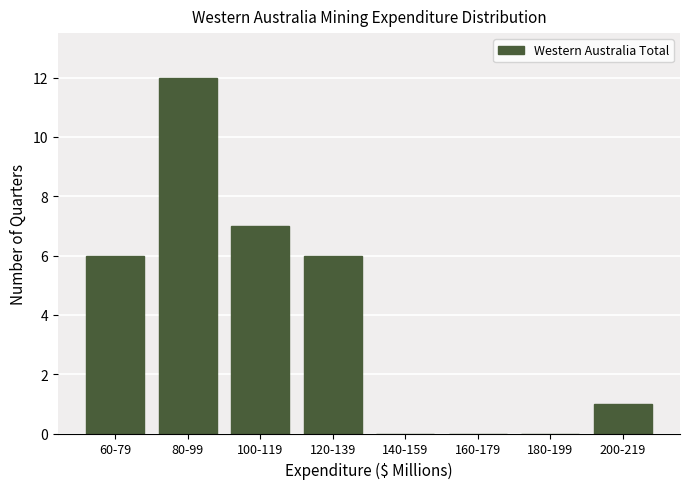

Reading left to right, extract all data points from this chart.

60-79=6	80-99=12	100-119=7	120-139=6	140-159=0	160-179=0	180-199=0	200-219=1